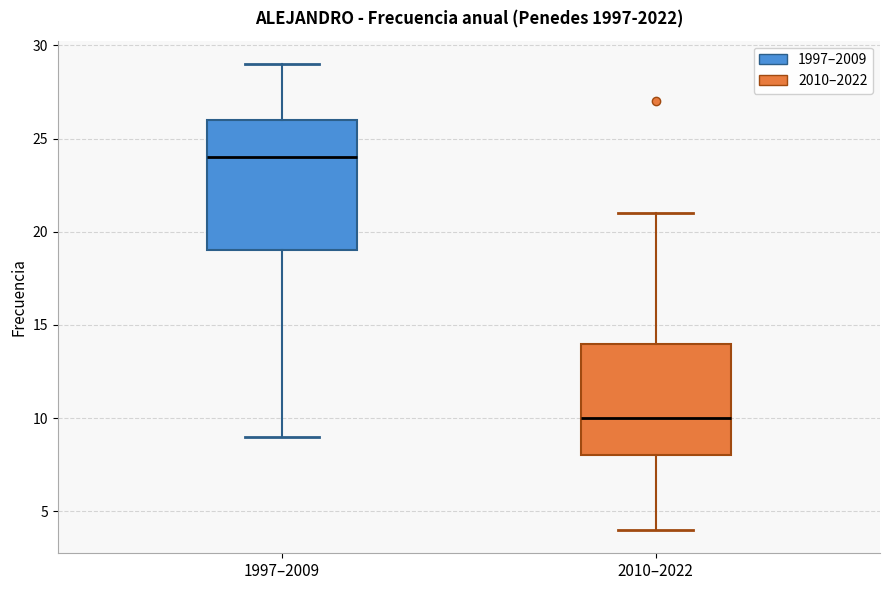

Where is the lower edge of the box for 2010–2022 on the y-axis? The values are not printed on the chart, so give them approximately, as read against the axis.

8